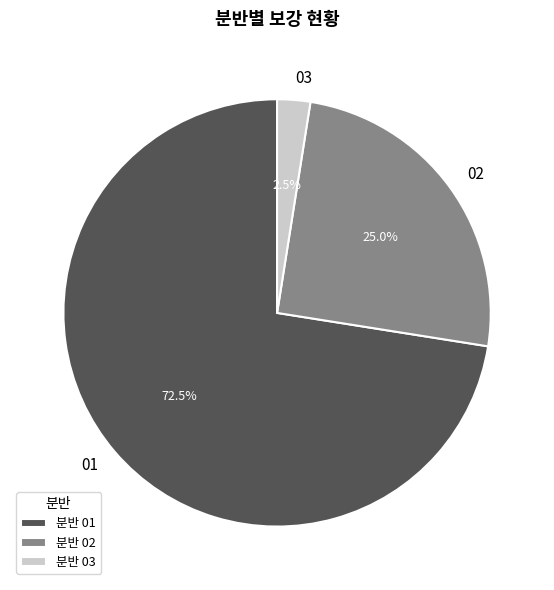

What is the total percentage of 02 and 03?

27.5%